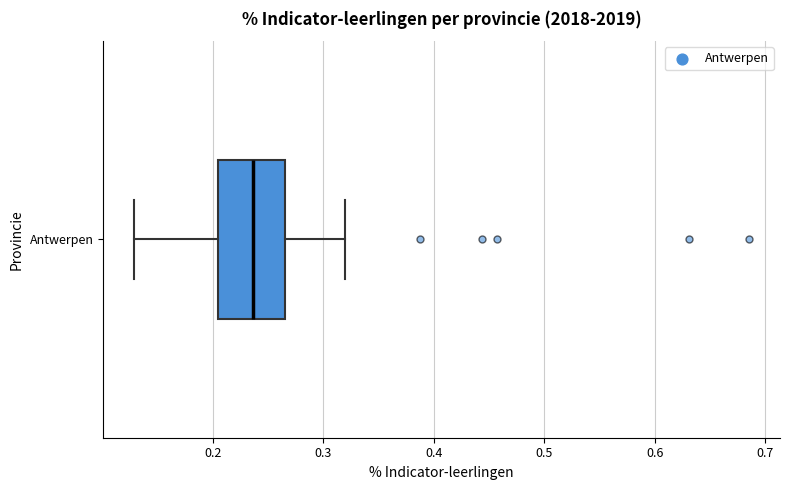

Where does the median line of the box for Antwerpen sit on the x-axis? The values are not printed on the chart, so give them approximately, as read against the axis.

0.24